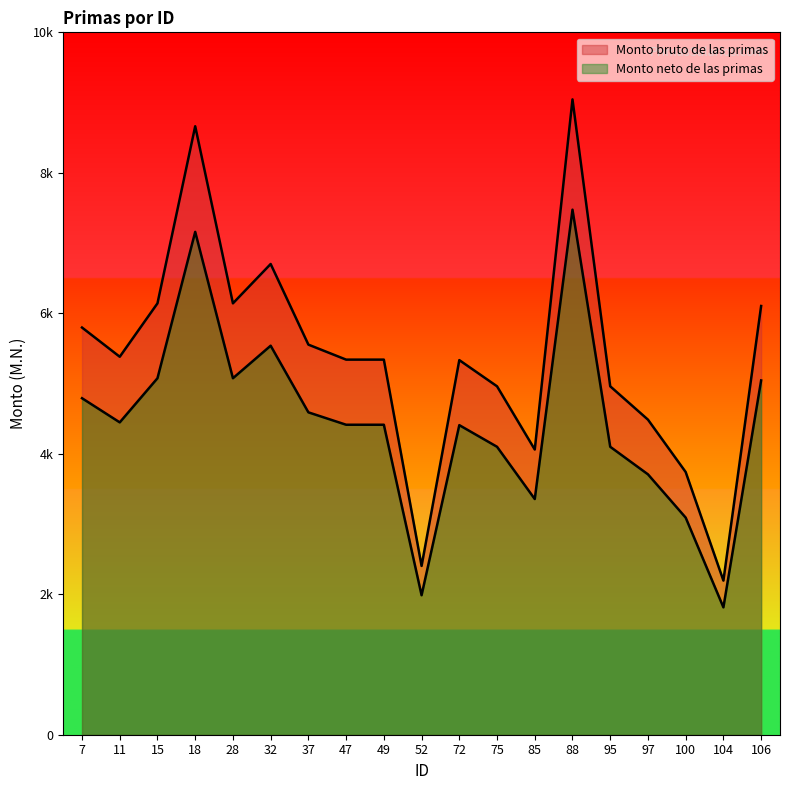

How many series are shown in this chart?

2